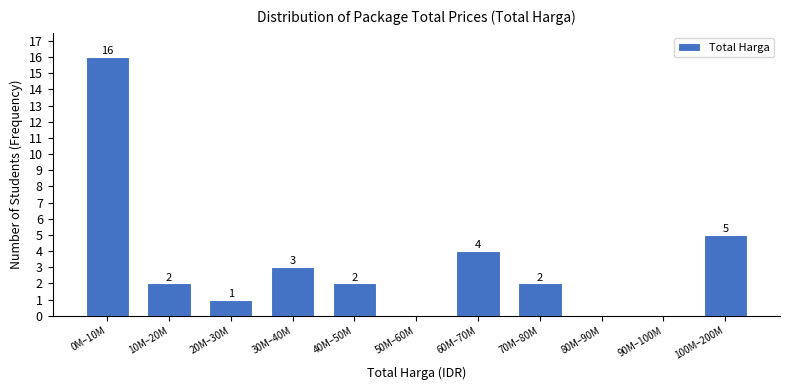

Reading left to right, what are all the values shown in this chart?

0M–10M=16	10M–20M=2	20M–30M=1	30M–40M=3	40M–50M=2	50M–60M=0	60M–70M=4	70M–80M=2	80M–90M=0	90M–100M=0	100M–200M=5